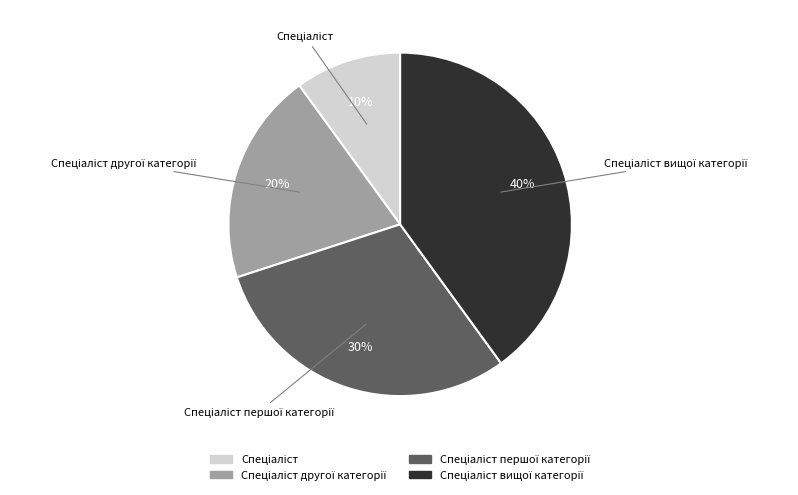

To the nearest percent, what is the difference between the largest and smallest slice percentages?

30%